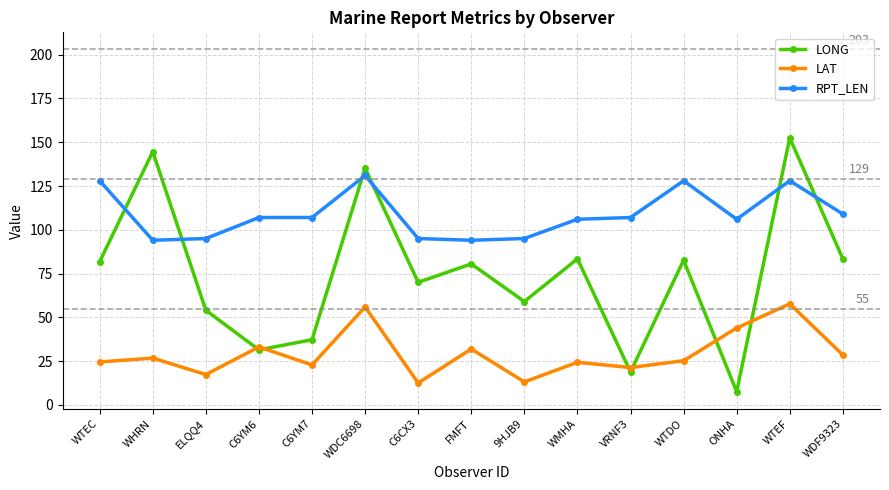

What is the total value across all series at WHRN?

265.3